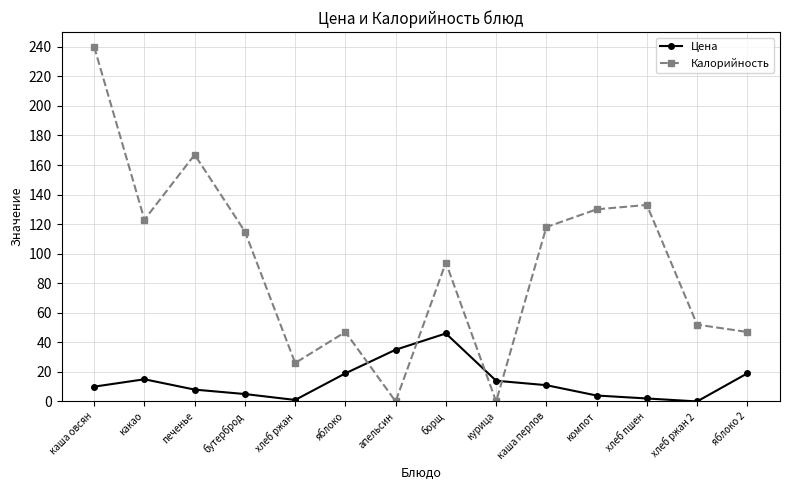

Rank the series by their average value, from highest to lowest.

Калорийность, Цена